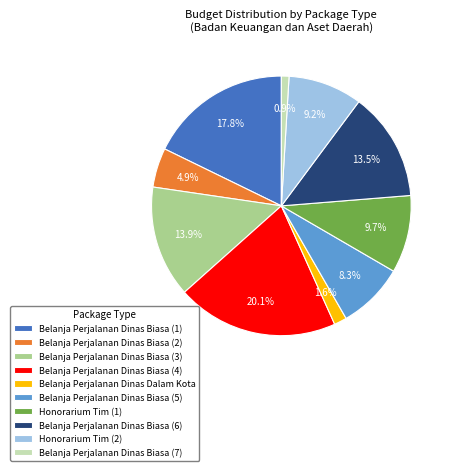

How much of the chart is everything except Belanja Perjalanan Dinas Biasa (6)?

86.5%